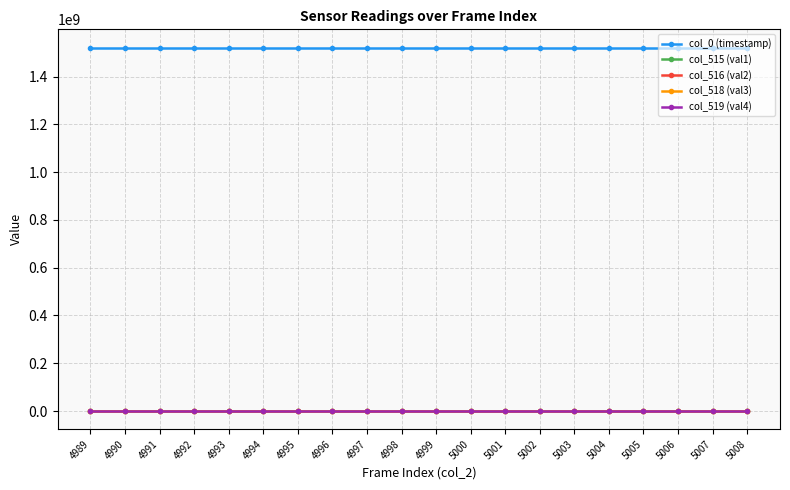

The value of col_0 (timestamp) at 5002 is 2238750728.0. True or false?

False